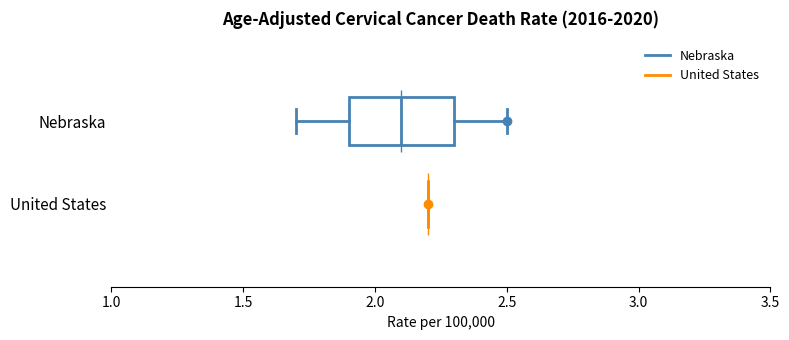

Reading bottom to top, transcribe this box plot: for each box, give where its median line is, the range the box spans, and where its two whiskers end, as read against the x-axis. The values are not printed on the chart, so give them approximately, as read against the axis.

United States: box collapsed to a line at 2.2, whiskers 2.2 to 2.2
Nebraska: median 2.1, box 1.9 to 2.3, whiskers 1.7 to 2.5